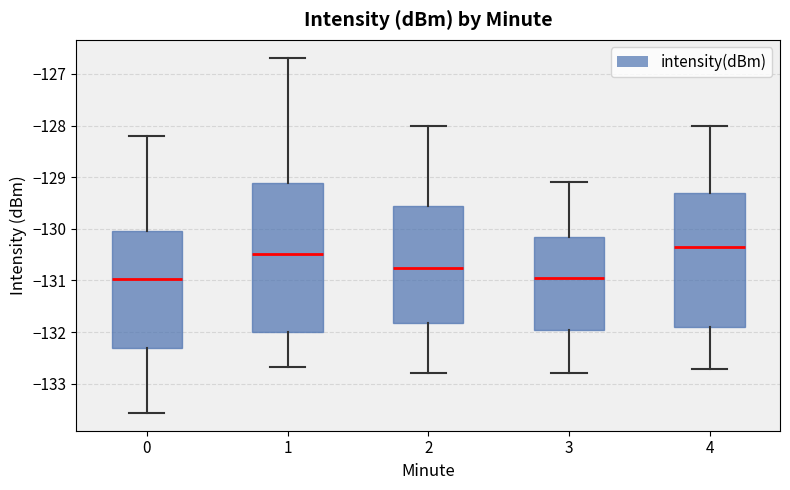

Which box is the tallest, from its lower edge to its upper edge?

1